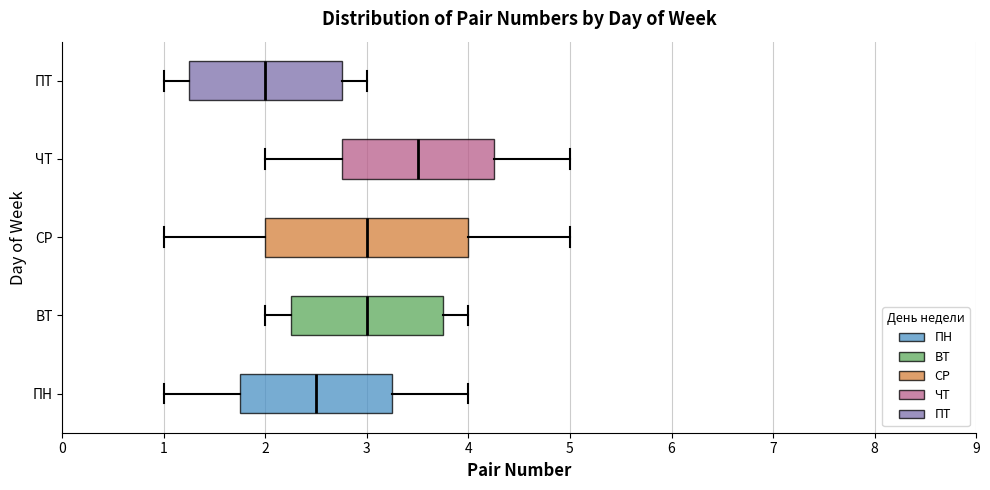

Reading bottom to top, read every box against the x-axis: the position of its median line, the range the box covers, and the ends of its whiskers. The values are not printed on the chart, so give them approximately, as read against the axis.

ПН: median 2.5, box 1.8 to 3.3, whiskers 1.0 to 4.0
ВТ: median 3.0, box 2.3 to 3.8, whiskers 2.0 to 4.0
СР: median 3.0, box 2.0 to 4.0, whiskers 1.0 to 5.0
ЧТ: median 3.5, box 2.8 to 4.3, whiskers 2.0 to 5.0
ПТ: median 2.0, box 1.3 to 2.8, whiskers 1.0 to 3.0